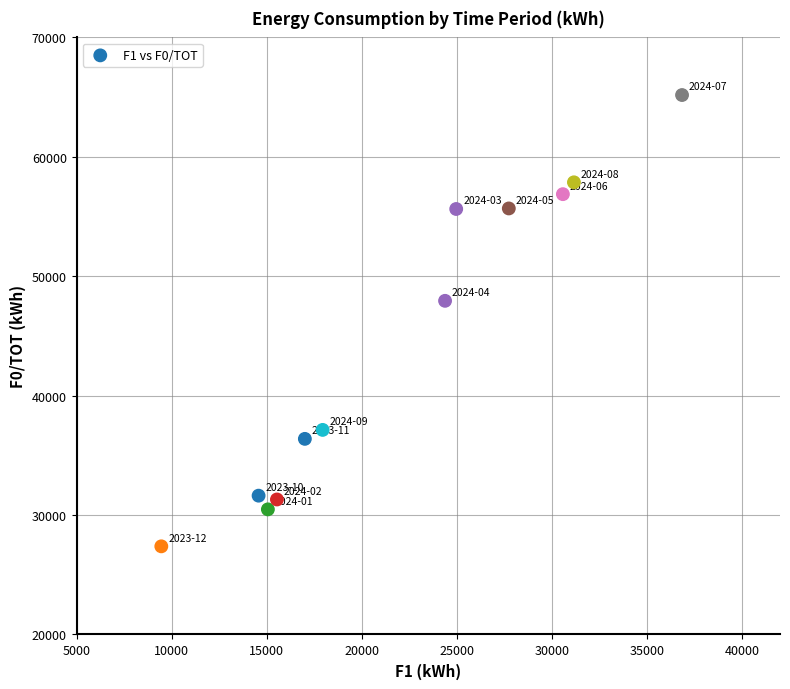

What is the average X value?

22107